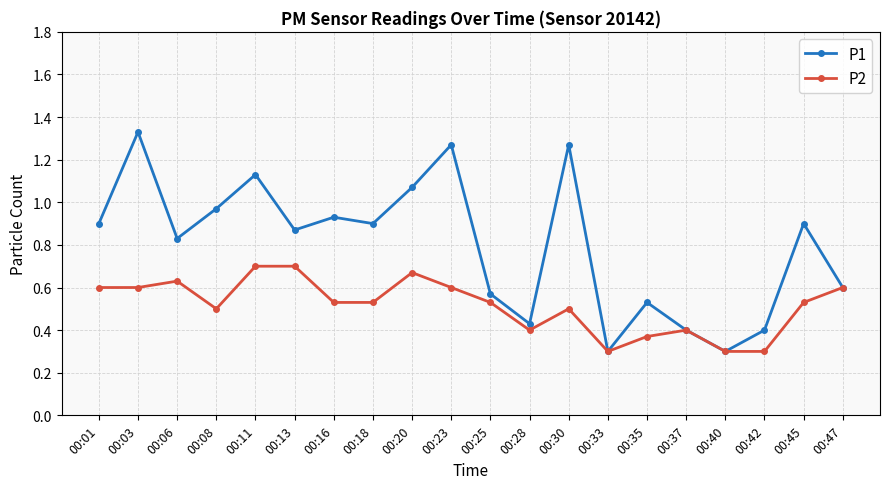

What is the value of the P2 point at the 17th from the left?

0.3